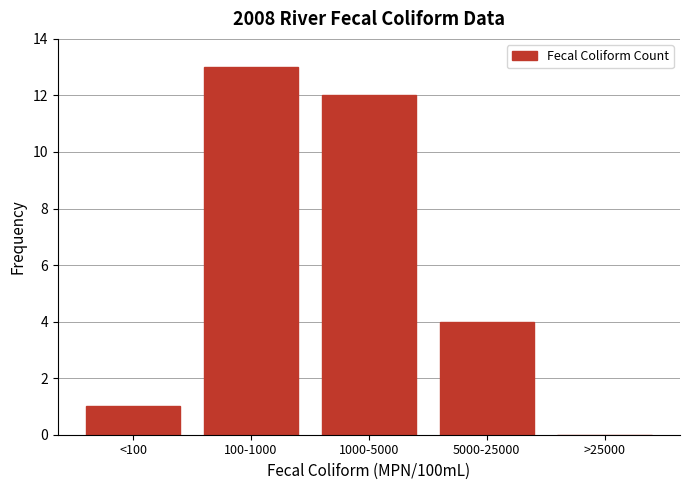

Reading left to right, what are all the values shown in this chart?

<100=1	100-1000=13	1000-5000=12	5000-25000=4	>25000=0